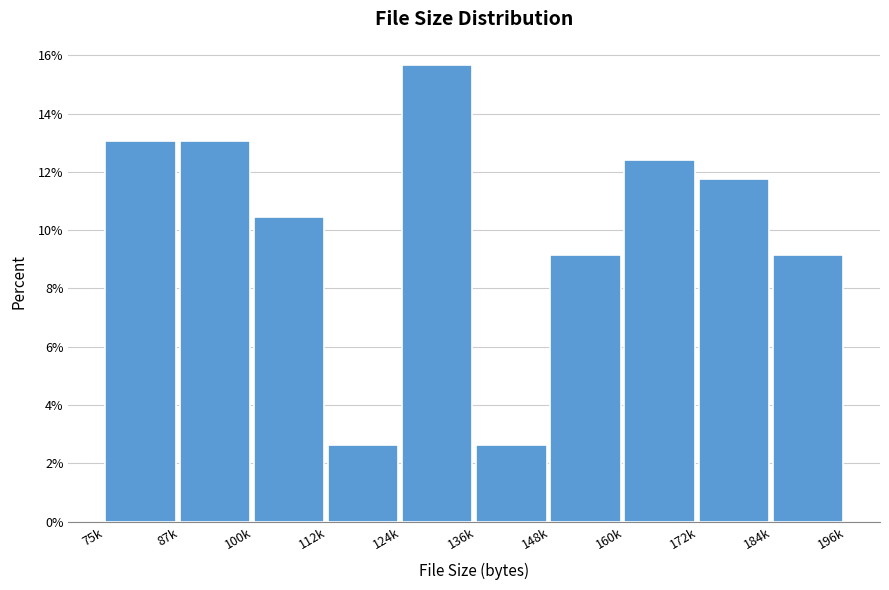

Reading left to right, what are all the values shown in this chart?

13.1	13.1	10.5	2.6	15.7	2.6	9.2	12.4	11.8	9.2